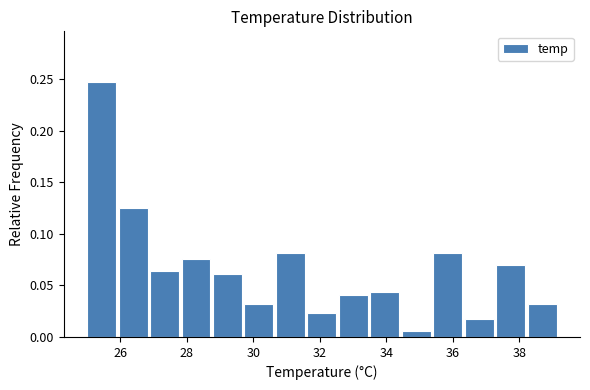

Over which range of the x-axis is the bar tallest?

25.0 to 26.0